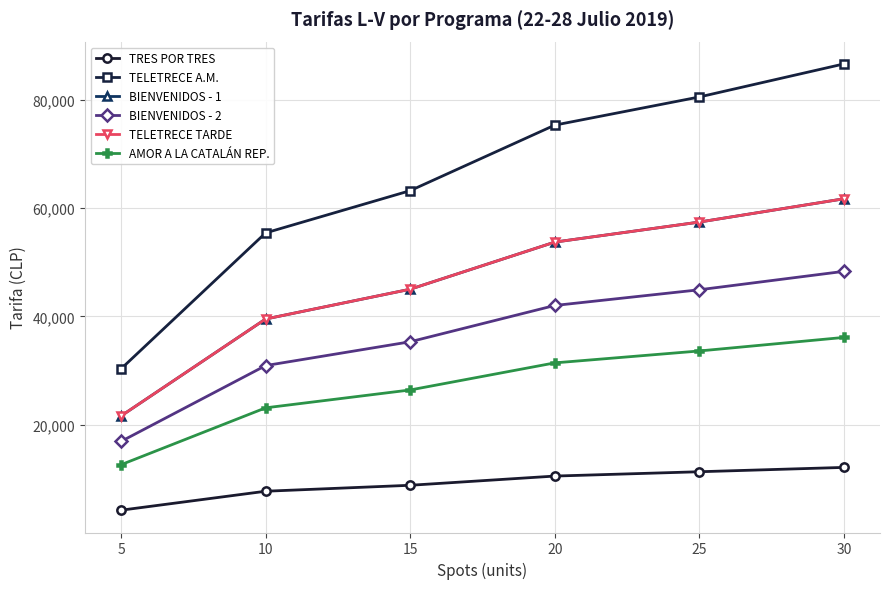

What is the maximum value for TRES POR TRES?

12100